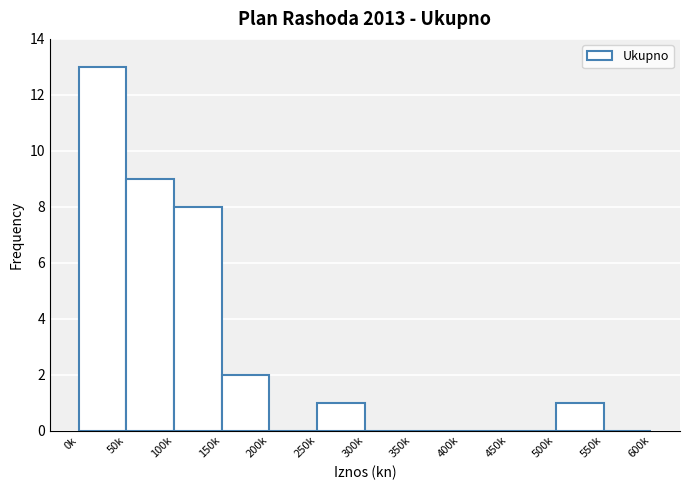

Reading left to right, transcribe all the data shown in this chart.

0k=13	50k=9	100k=8	150k=2	200k=0	250k=1	300k=0	350k=0	400k=0	450k=0	500k=1	550k=0